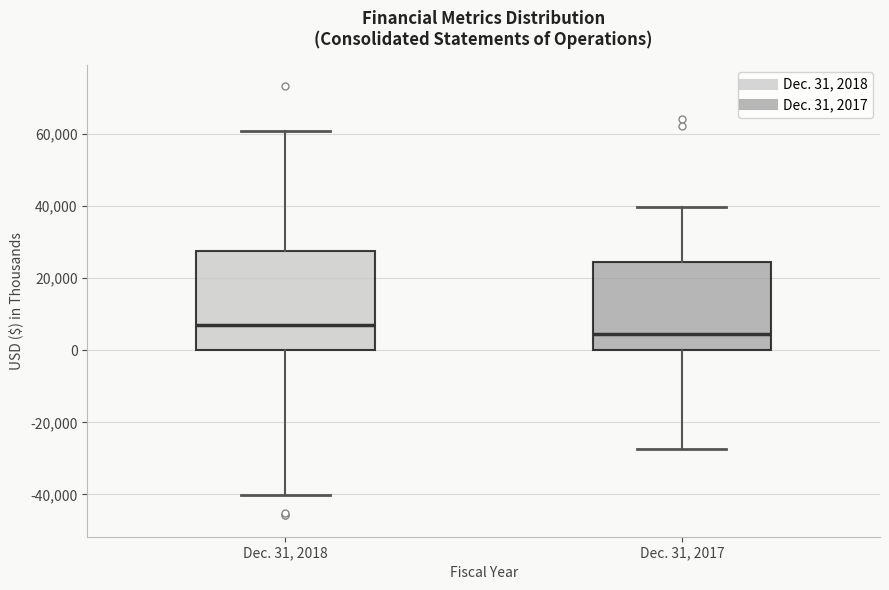

Which box's median line is the highest?

Dec. 31, 2018